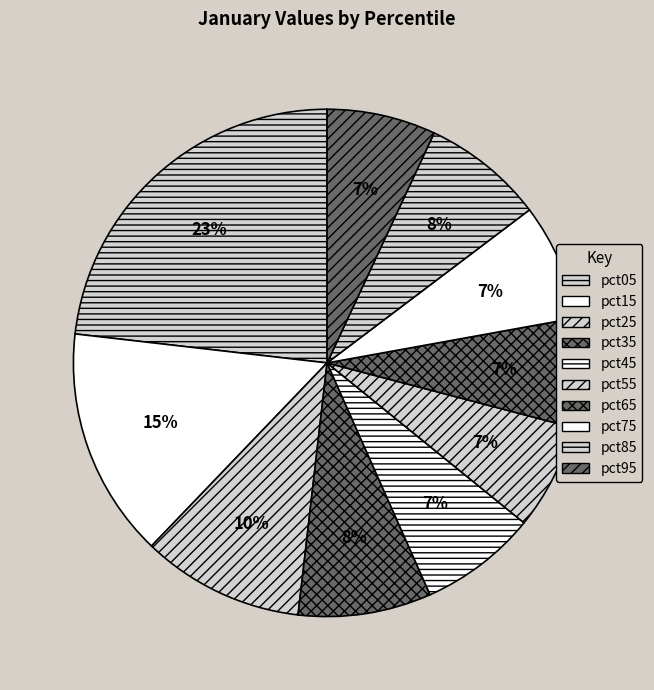

Approximately how many times larger is the value at pct85 compared to pct55?

1.1